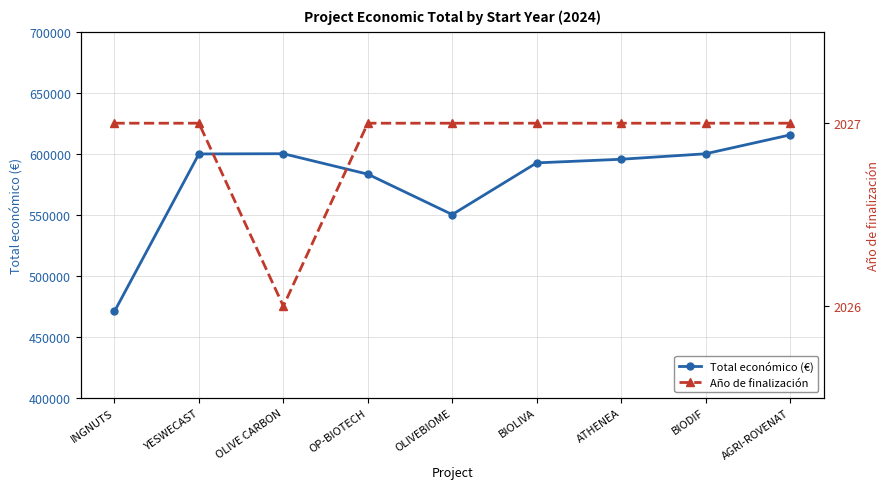

What is the sum of the Año de finalización values at ATHENEA and INGNUTS?

4054